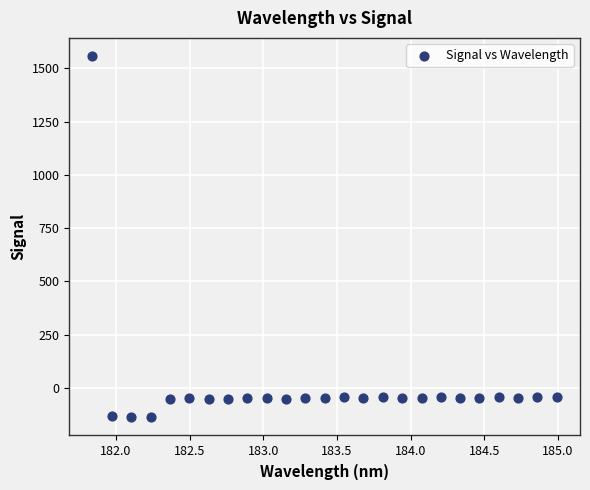

What is the range of X values (max minus min)?

3.1